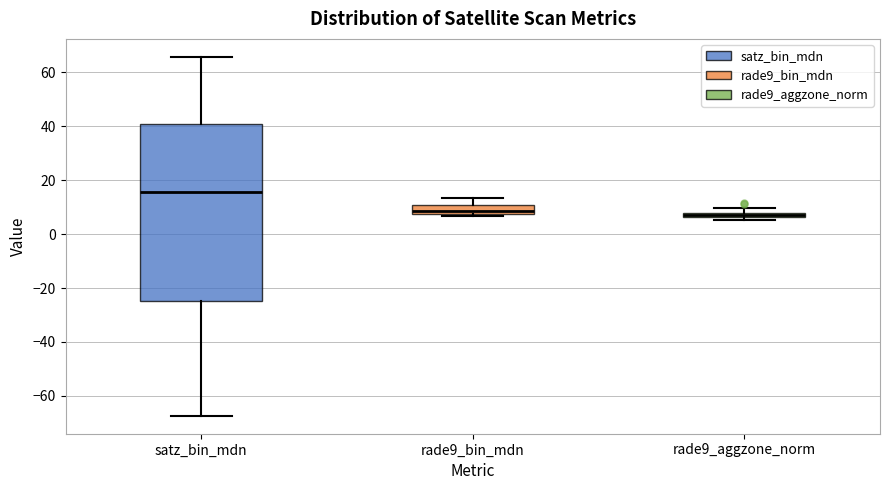

Which box is the tallest, from its lower edge to its upper edge?

satz_bin_mdn